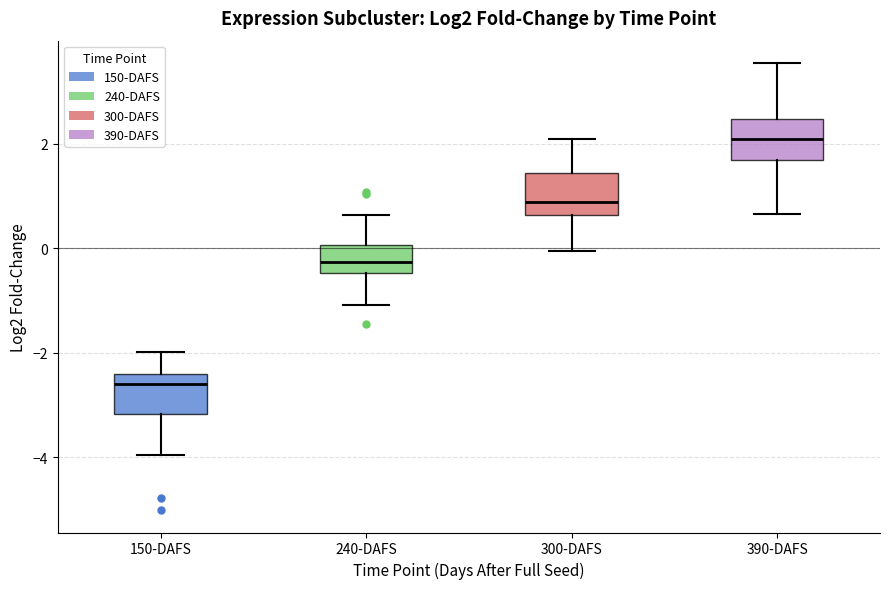

Reading left to right, transcribe this box plot: for each box, give where its median line is, the range the box spans, and where its two whiskers end, as read against the y-axis. The values are not printed on the chart, so give them approximately, as read against the axis.

150-DAFS: median -2.6, box -3.2 to -2.4, whiskers -4.0 to -2.0
240-DAFS: median -0.2, box -0.4 to 0.0, whiskers -1.0 to 0.6
300-DAFS: median 0.8, box 0.6 to 1.4, whiskers 0.0 to 2.0
390-DAFS: median 2.0, box 1.6 to 2.4, whiskers 0.6 to 3.6